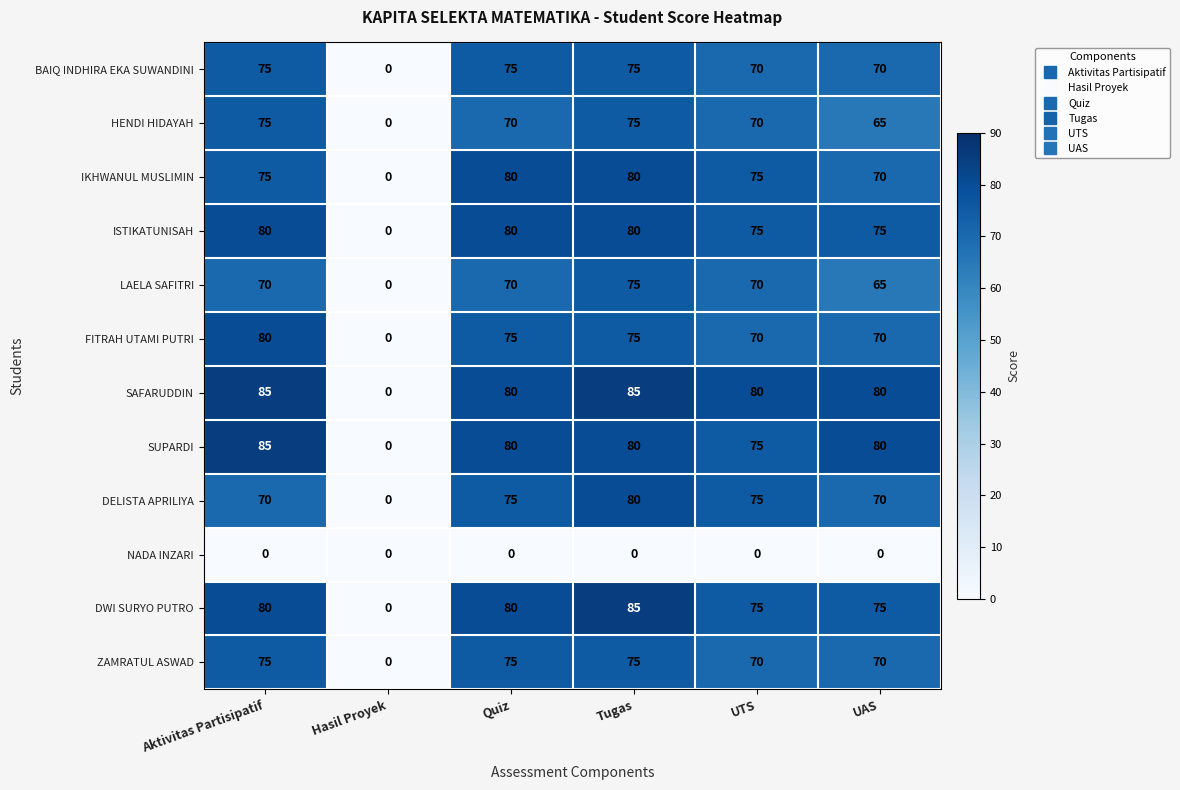

What is the greatest value displayed?

85